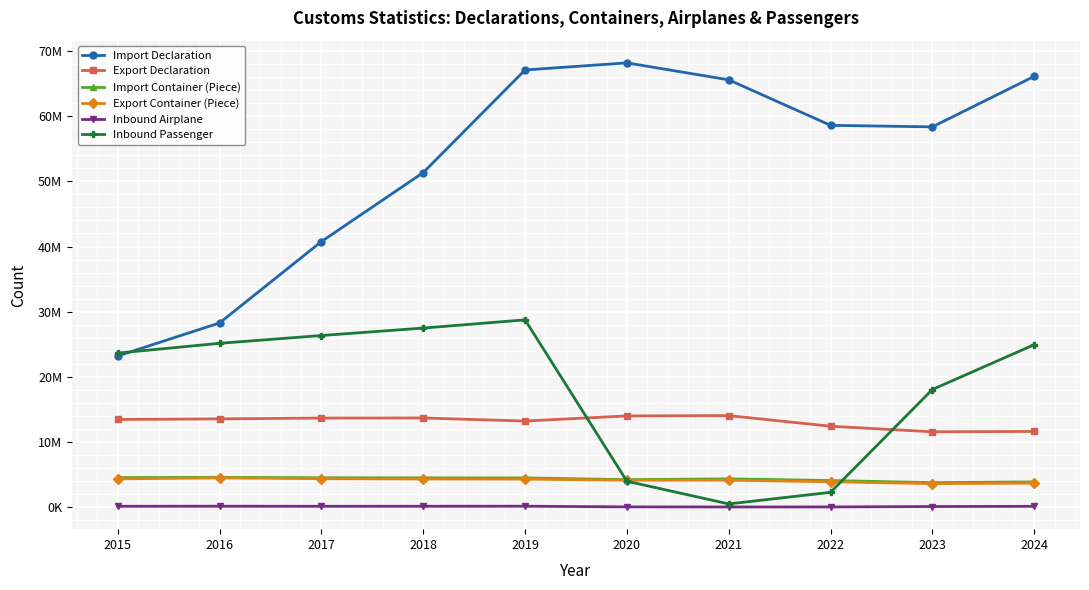

What is the difference between the highest and lowest values at 2016?

28124271